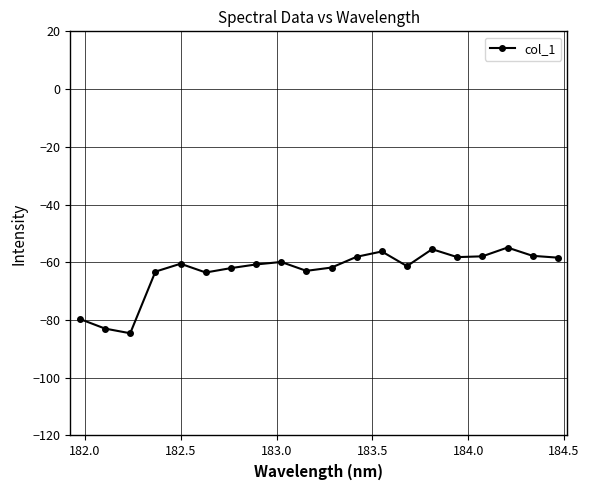

True or false: the data has more than 2 interior local peaks.

True